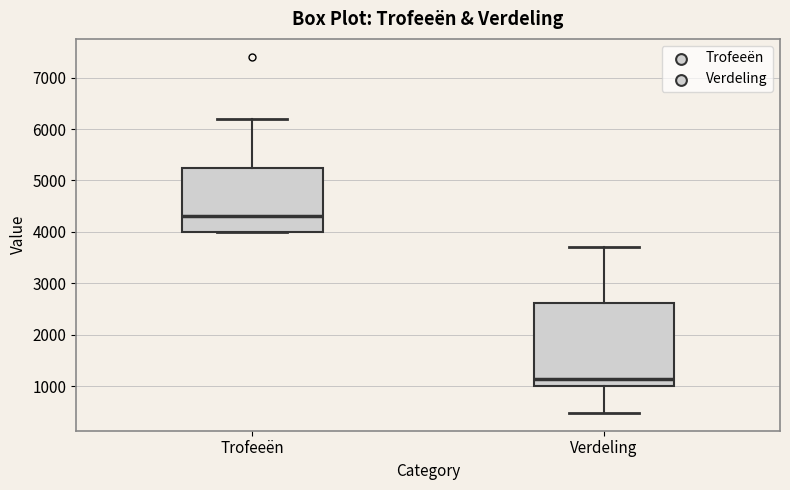

Where is the lower edge of the box for Verdeling on the y-axis? The values are not printed on the chart, so give them approximately, as read against the axis.

1000